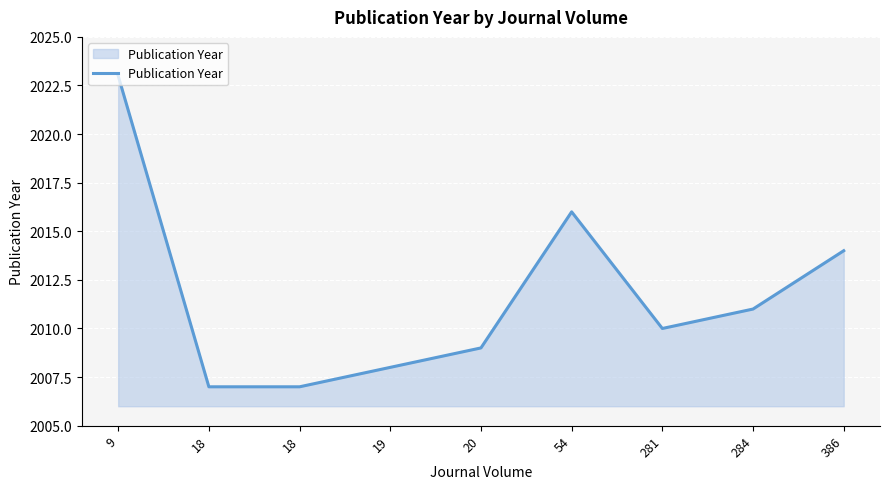

Reading left to right, transcribe all the data shown in this chart.

2023	2007	2007	2008	2009	2016	2010	2011	2014